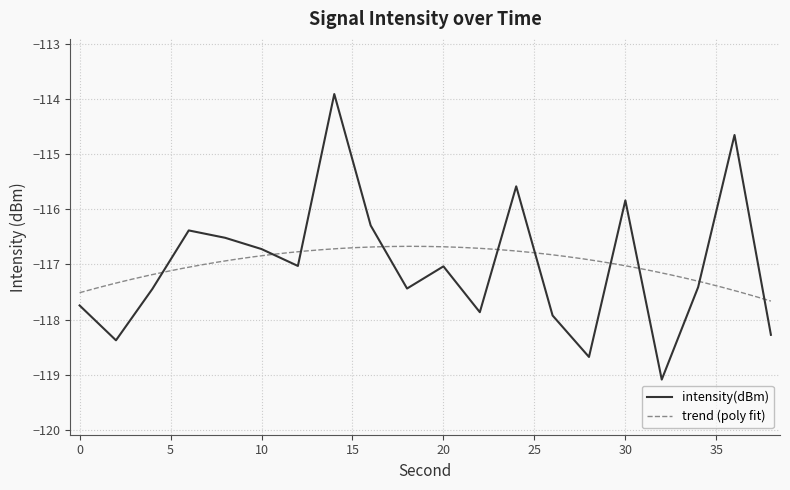

What is the value of the 10th point from the left?

-117.4